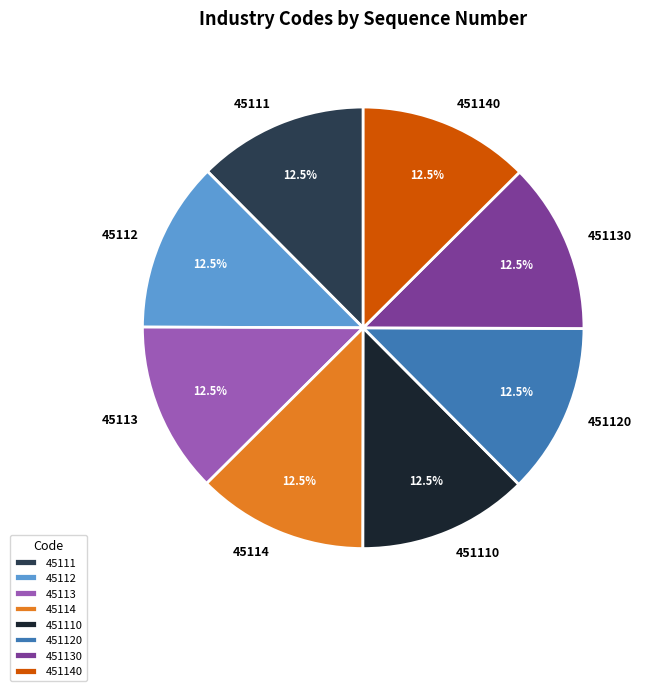

Does any single category account for the majority?

No